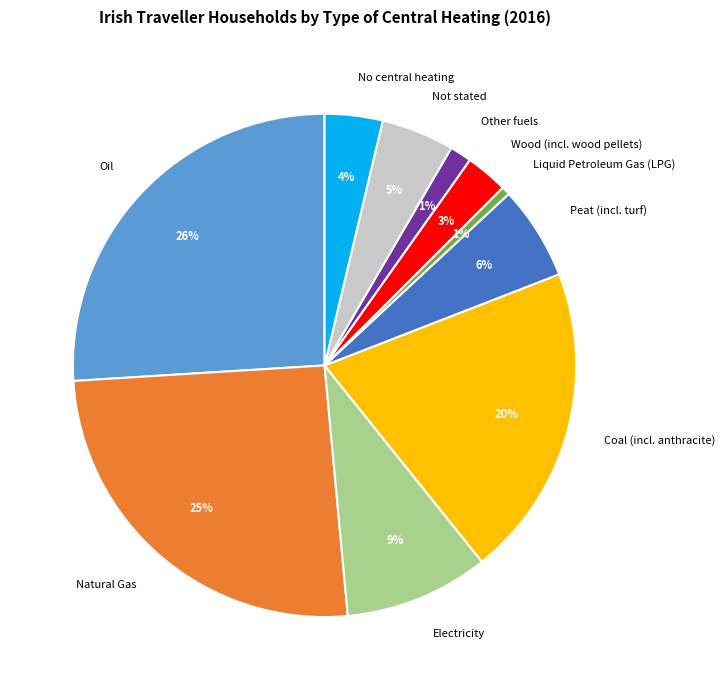

To the nearest percent, what is the average slice percentage?

10%